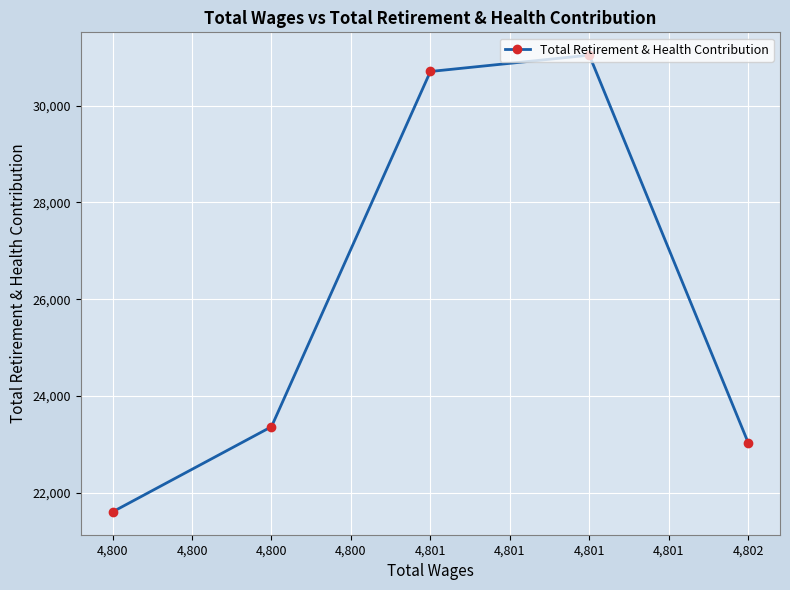

How many data points are less than 23366?

2